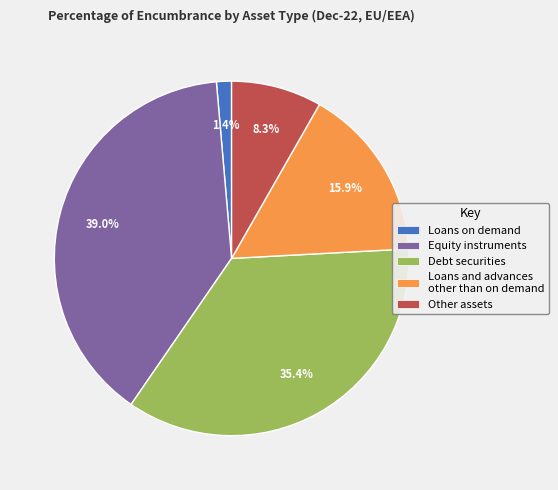

Does Debt securities account for over 50% of the chart?

No